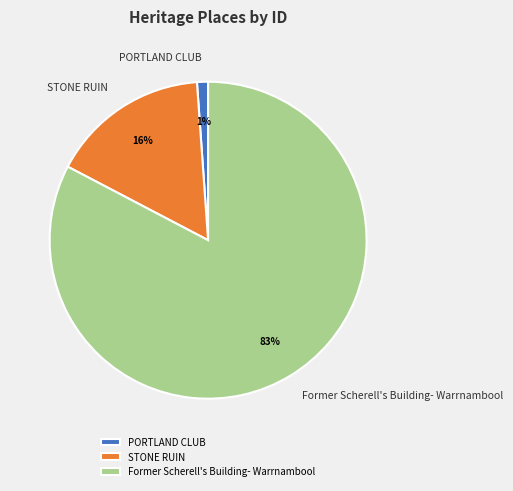

Which has a higher value, Former Scherell's Building- Warrnambool or STONE RUIN?

Former Scherell's Building- Warrnambool